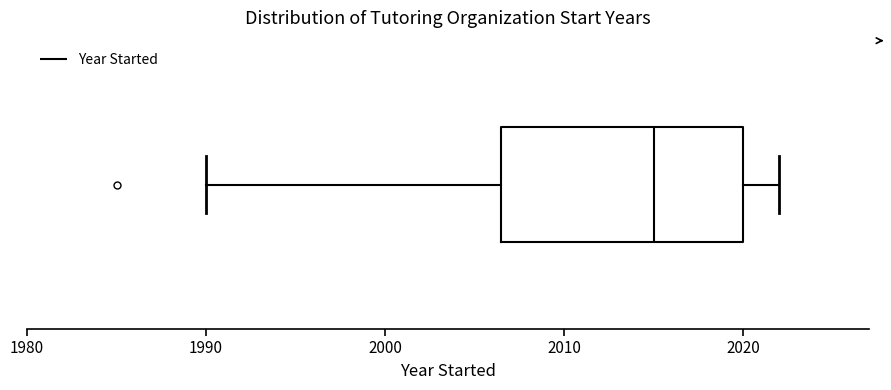

Read this box plot against the x-axis: the position of the median line, the range covered by the box, and the ends of both whiskers. The values are not printed on the chart, so give them approximately, as read against the axis.

median 2015, box 2007 to 2020, whiskers 1990 to 2022